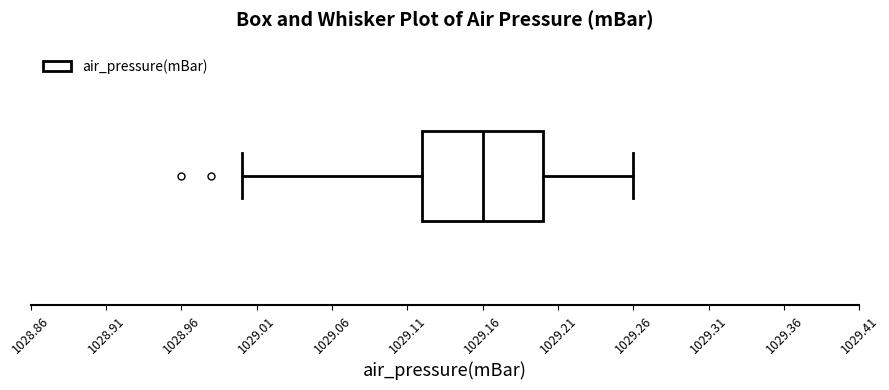

Read this box plot against the x-axis: the position of the median line, the range covered by the box, and the ends of both whiskers. The values are not printed on the chart, so give them approximately, as read against the axis.

median 1029.16, box 1029.12 to 1029.20, whiskers 1029.00 to 1029.26